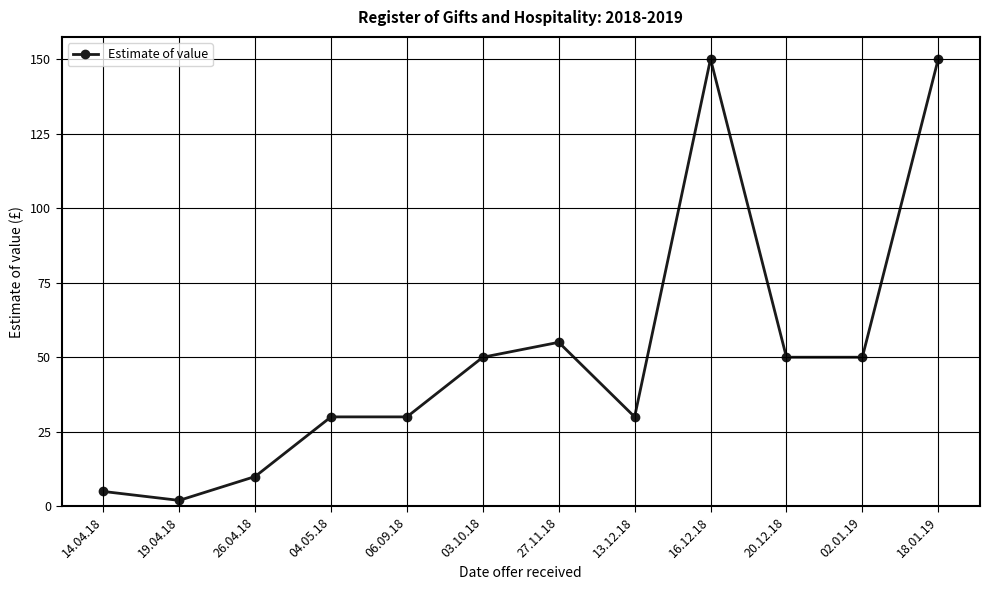

Read the value at 16.12.18.

150